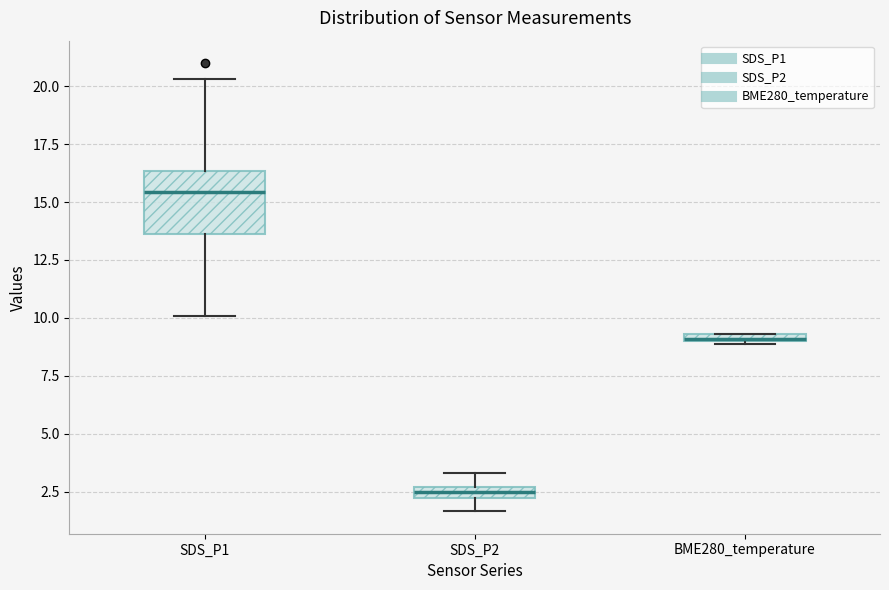

Where is the upper edge of the box for BME280_temperature on the y-axis? The values are not printed on the chart, so give them approximately, as read against the axis.

9.5